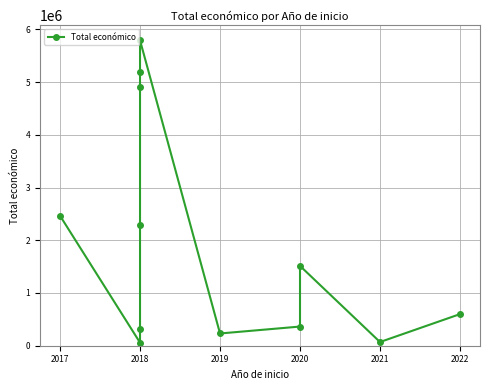

How many points are lower than both their immediate neighbors (excluding endpoints)?

3